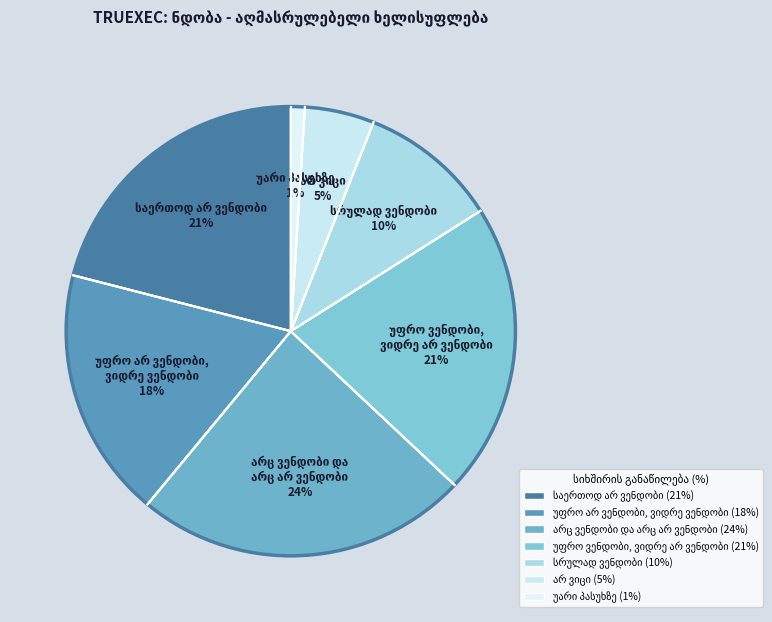

What is the largest slice in the pie chart?

არც ვენდობი და
არც არ ვენდობი